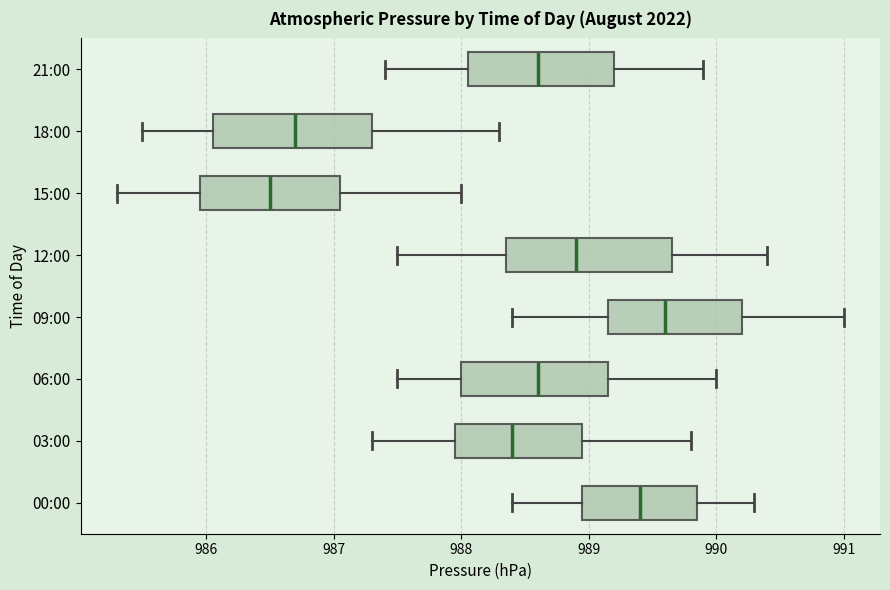

Which box's median line is the furthest to the right?

09:00